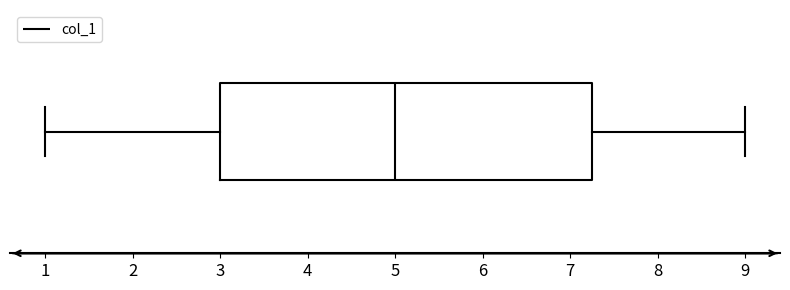

Read this box plot against the x-axis: the position of the median line, the range covered by the box, and the ends of both whiskers. The values are not printed on the chart, so give them approximately, as read against the axis.

median 5.0, box 3.0 to 7.3, whiskers 1.0 to 9.0